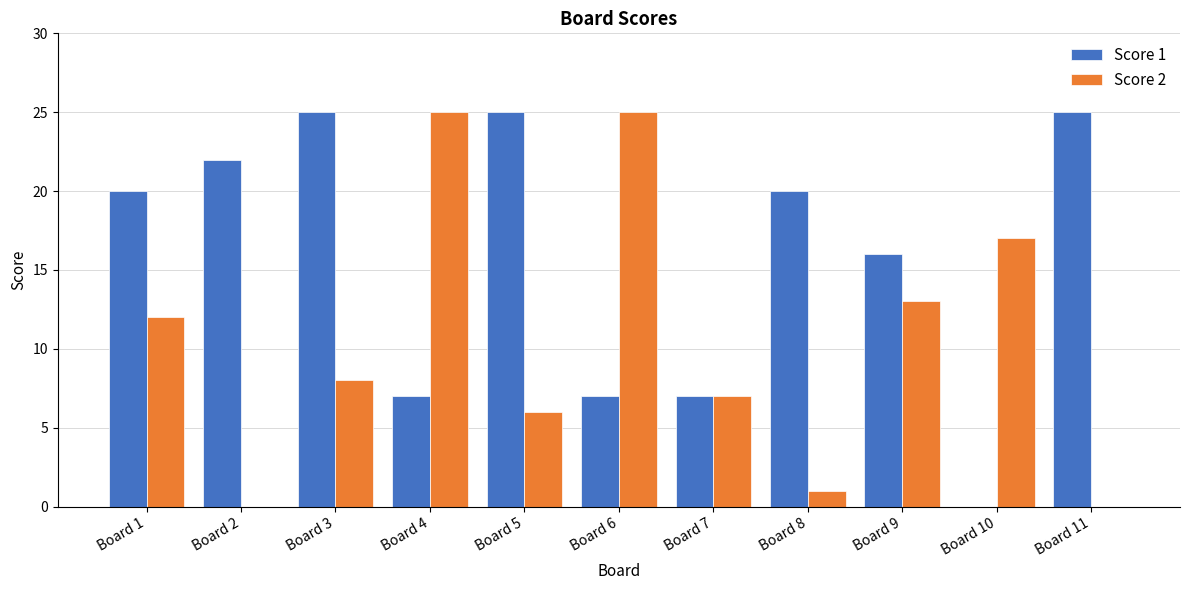

Is the value of Score 1 at Board 5 greater than the value of Score 2 at Board 9?

Yes